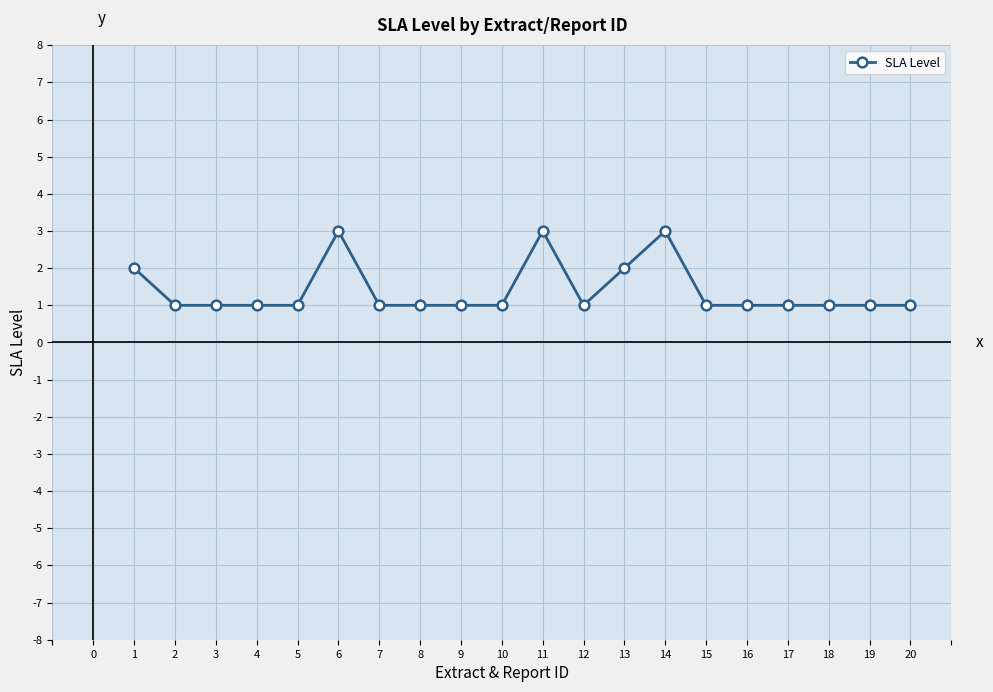

What is the ratio of the value at 3 to the value at 19?

1.0